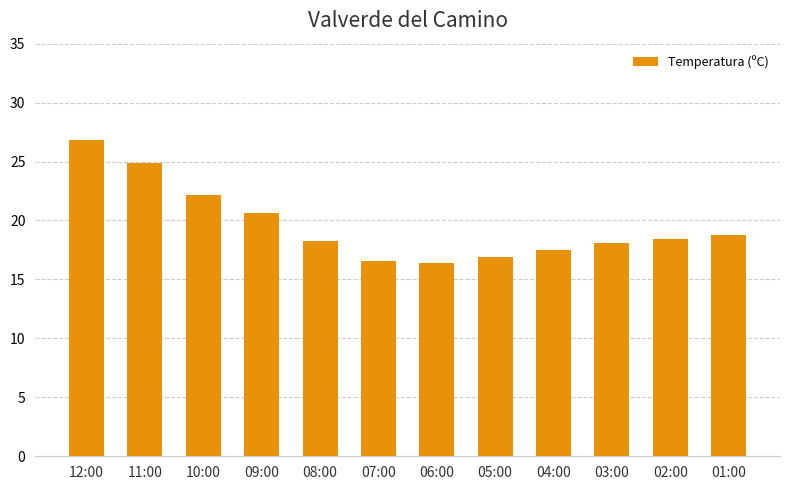

What is the label of the 2nd bar from the left?

11:00